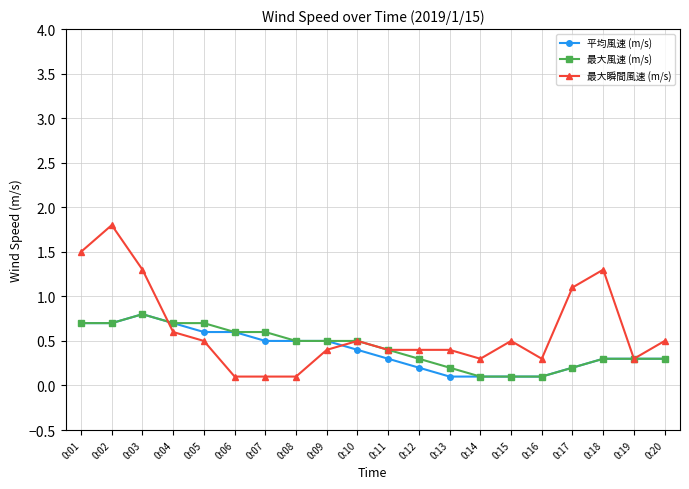

Reading left to right, what are all the values shown in this chart?

平均風速 (m/s): 0:01=0.7	0:02=0.7	0:03=0.8	0:04=0.7	0:05=0.6	0:06=0.6	0:07=0.5	0:08=0.5	0:09=0.5	0:10=0.4	0:11=0.3	0:12=0.2	0:13=0.1	0:14=0.1	0:15=0.1	0:16=0.1	0:17=0.2	0:18=0.3	0:19=0.3	0:20=0.3
最大風速 (m/s): 0:01=0.7	0:02=0.7	0:03=0.8	0:04=0.7	0:05=0.7	0:06=0.6	0:07=0.6	0:08=0.5	0:09=0.5	0:10=0.5	0:11=0.4	0:12=0.3	0:13=0.2	0:14=0.1	0:15=0.1	0:16=0.1	0:17=0.2	0:18=0.3	0:19=0.3	0:20=0.3
最大瞬間風速 (m/s): 0:01=1.5	0:02=1.8	0:03=1.3	0:04=0.6	0:05=0.5	0:06=0.1	0:07=0.1	0:08=0.1	0:09=0.4	0:10=0.5	0:11=0.4	0:12=0.4	0:13=0.4	0:14=0.3	0:15=0.5	0:16=0.3	0:17=1.1	0:18=1.3	0:19=0.3	0:20=0.5